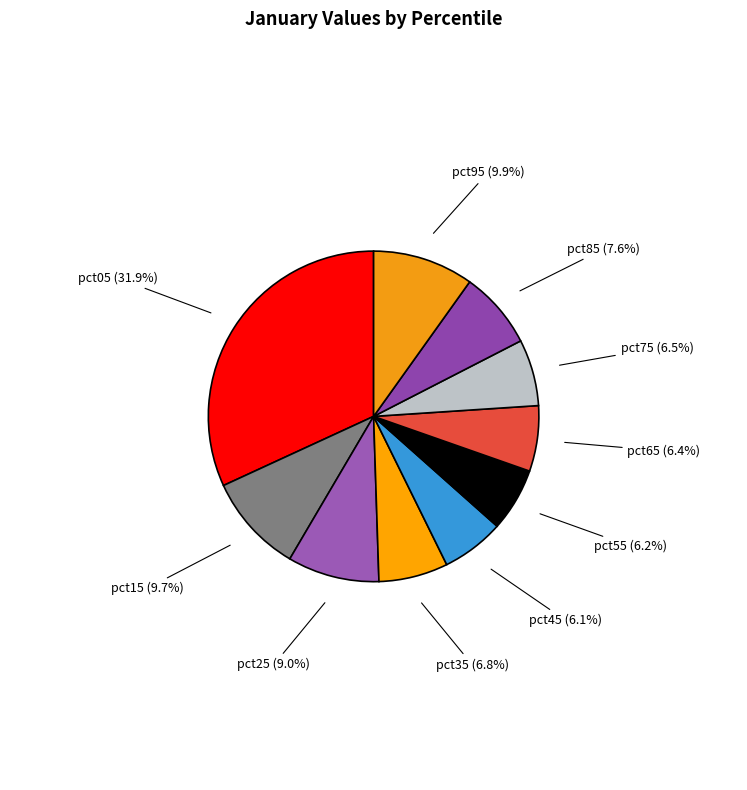

What is the largest slice in the pie chart?

pct05